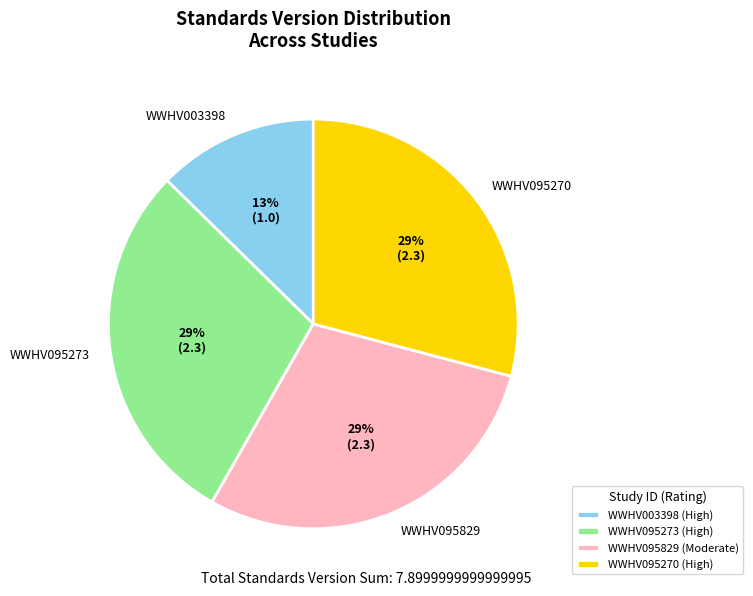

To the nearest percent, what percentage of the pie is WWHV095270?

29%